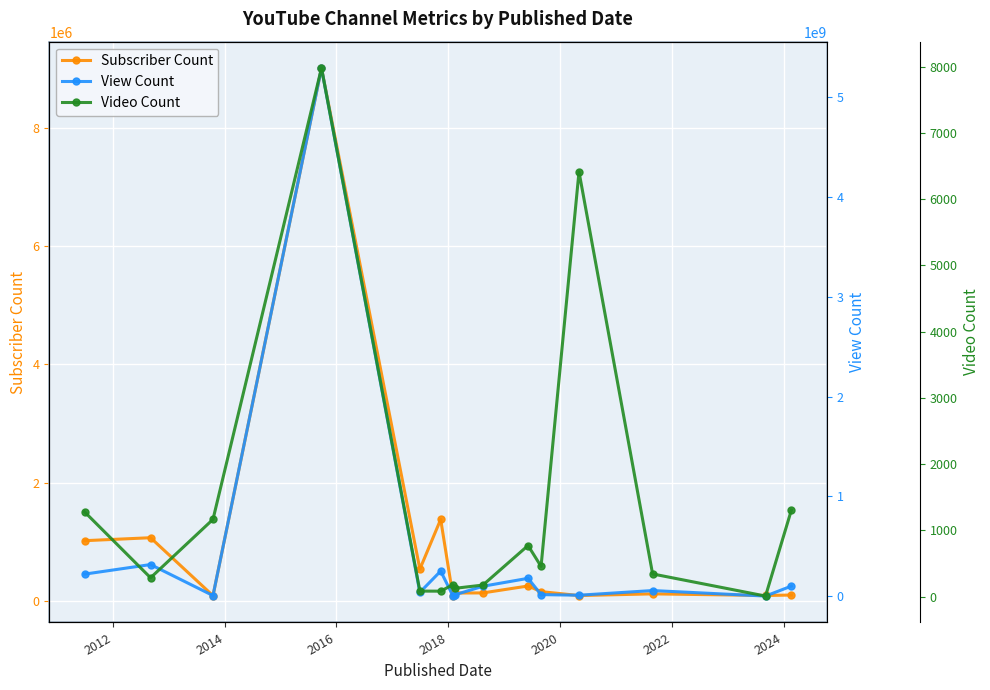

At which category does Subscriber Count reach its first local valley?

2014